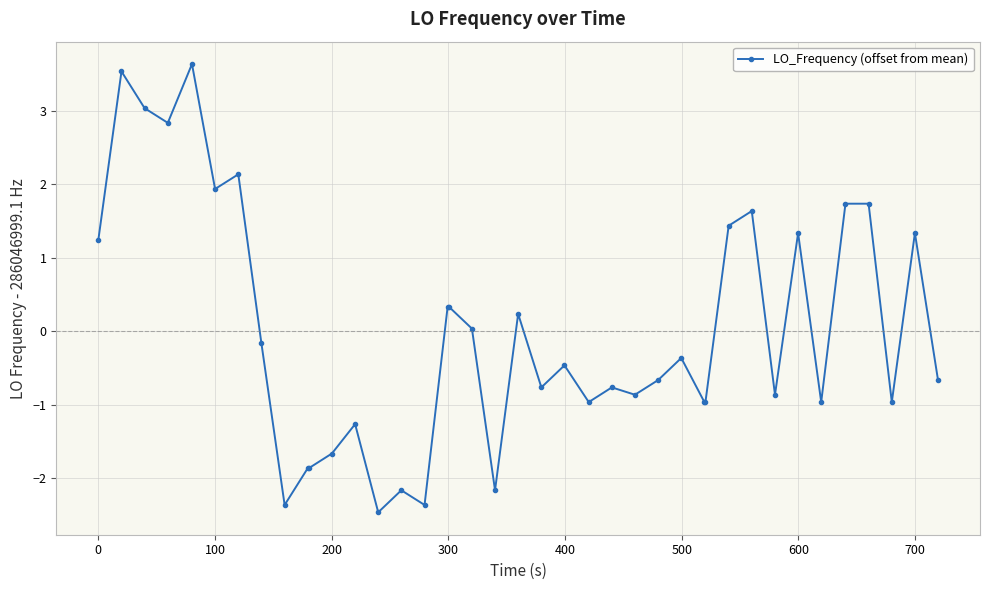

What is the difference between the maximum and minimum values?

6.1